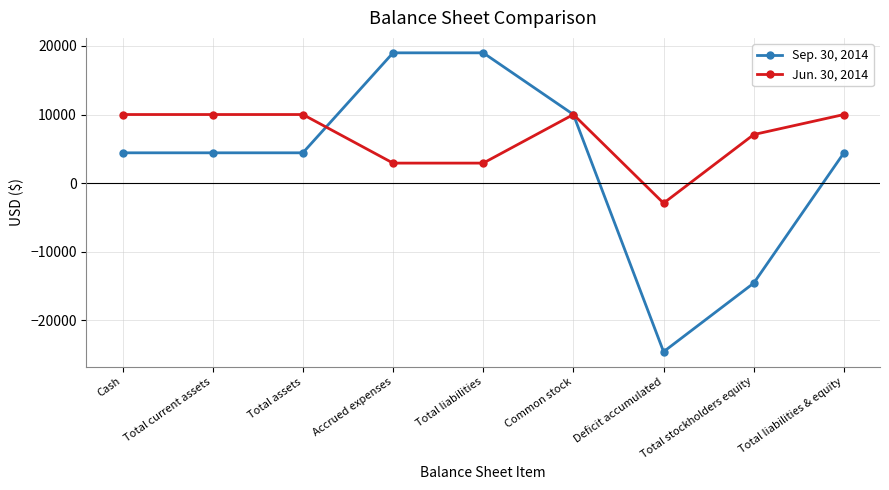

At which label does Sep. 30, 2014 reach its minimum?

Deficit accumulated